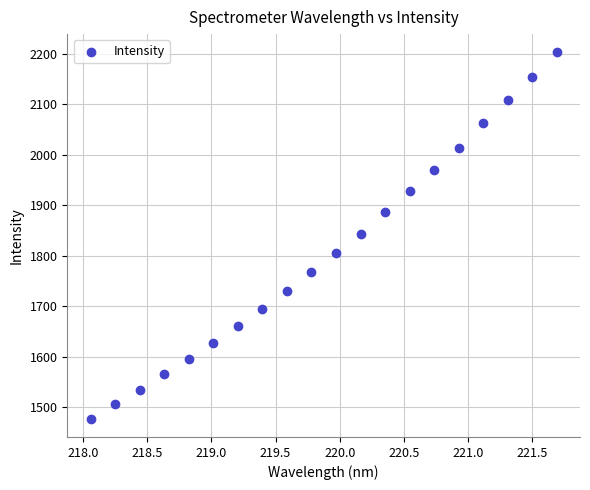

What is the range of X values (max minus min)?

3.6